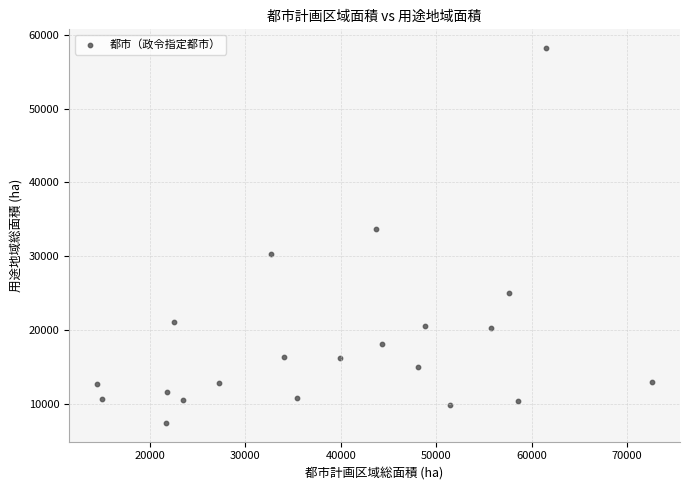

What Y value in the scatter plot is closest to 32811?

33733.0